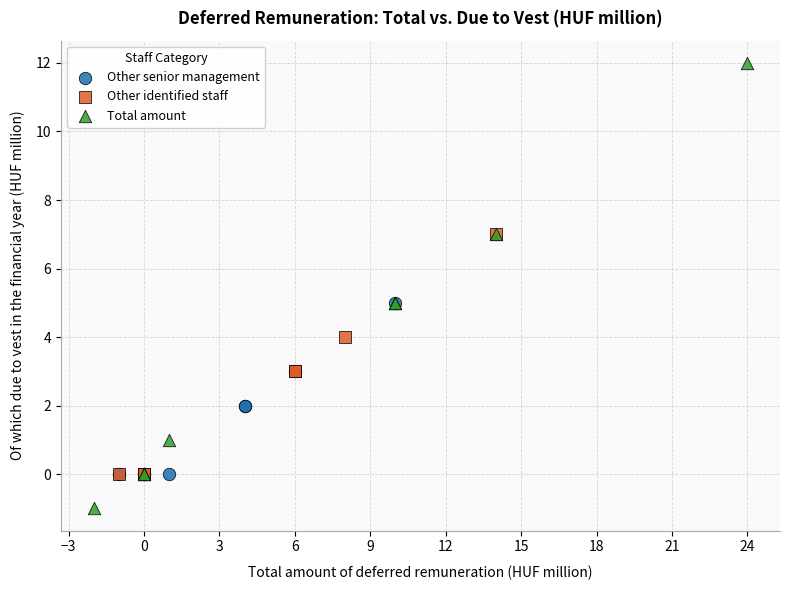

Which series has the largest Y range (max minus min)?

Total amount